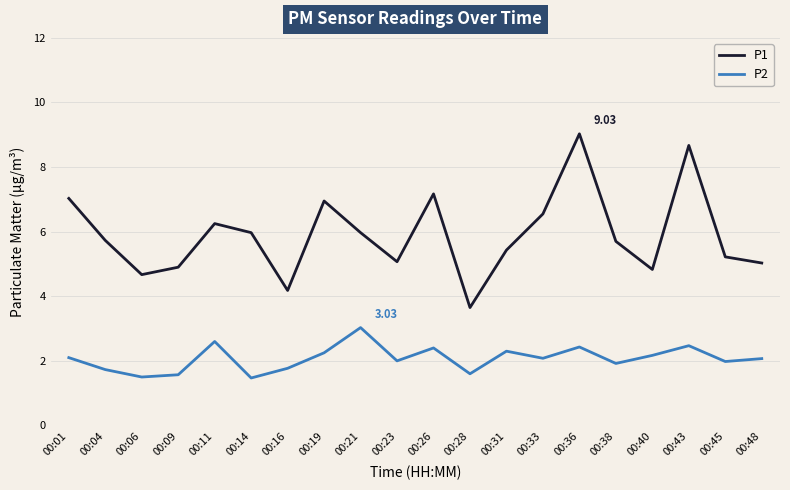

True or false: P2 and P1 cross at least once.

False